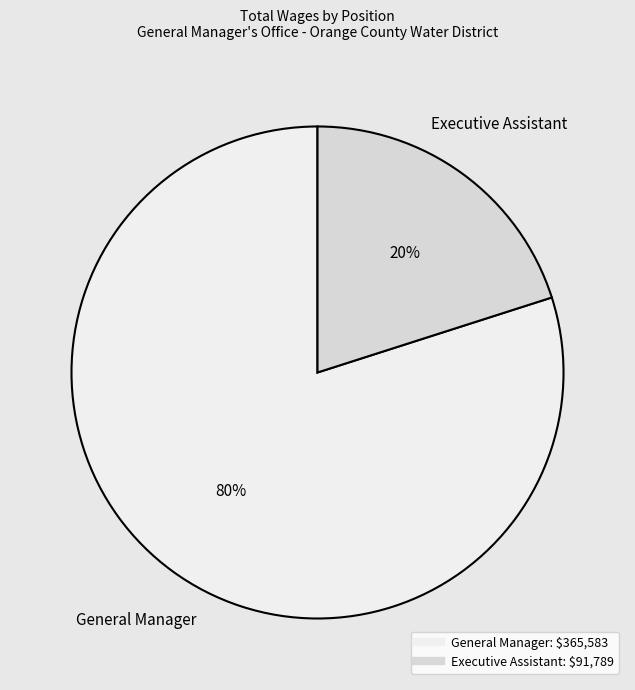

To the nearest percent, what is the difference between the Executive Assistant and General Manager slice percentages?

60%